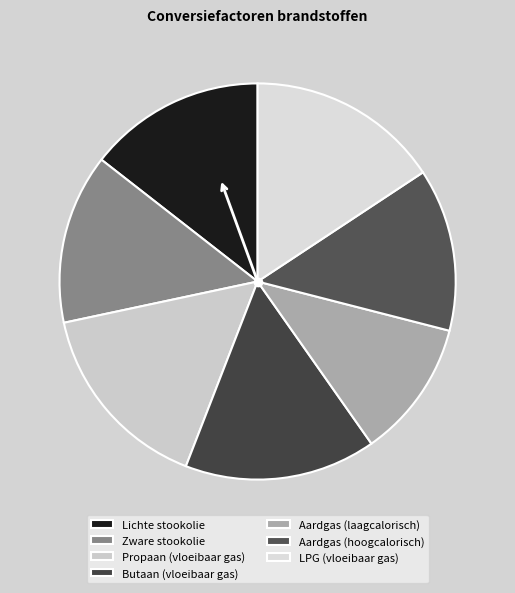

Is there a majority slice in this chart?

No